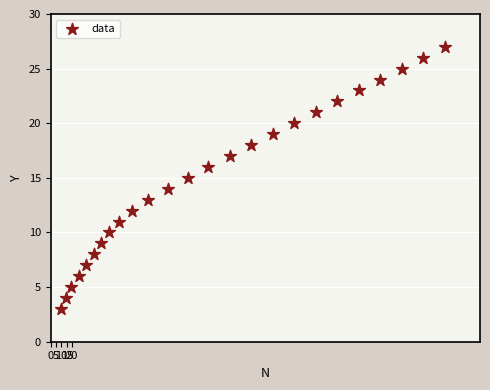

What is the range of X values (max minus min)?

357